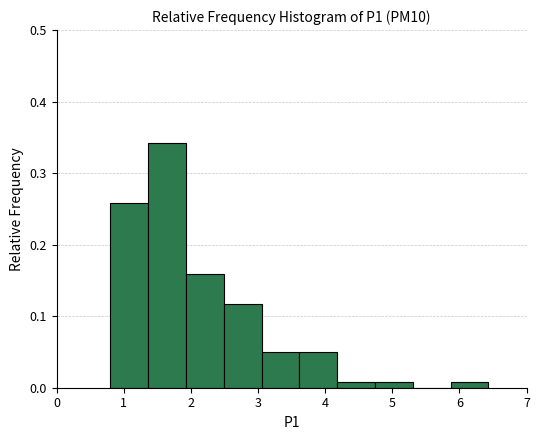

How tall is the bar that spans 0.8 to 1.4 on the x-axis? Neither the bar edges nor the heights are printed on the chart, so give them approximately, as read against the axes.

0.26